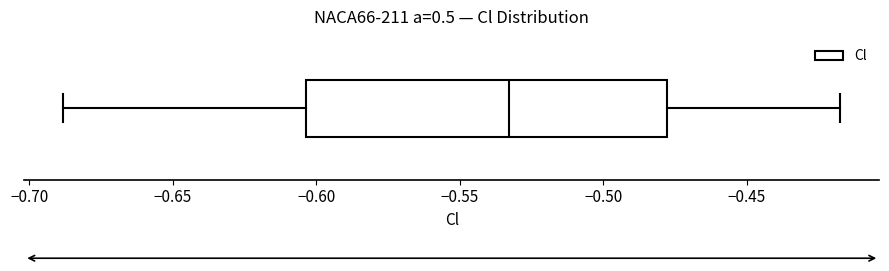

Transcribe this box plot: give where the median line is, the range the box spans, and where the two whiskers end, as read against the x-axis. The values are not printed on the chart, so give them approximately, as read against the axis.

median -0.535, box -0.605 to -0.480, whiskers -0.690 to -0.415